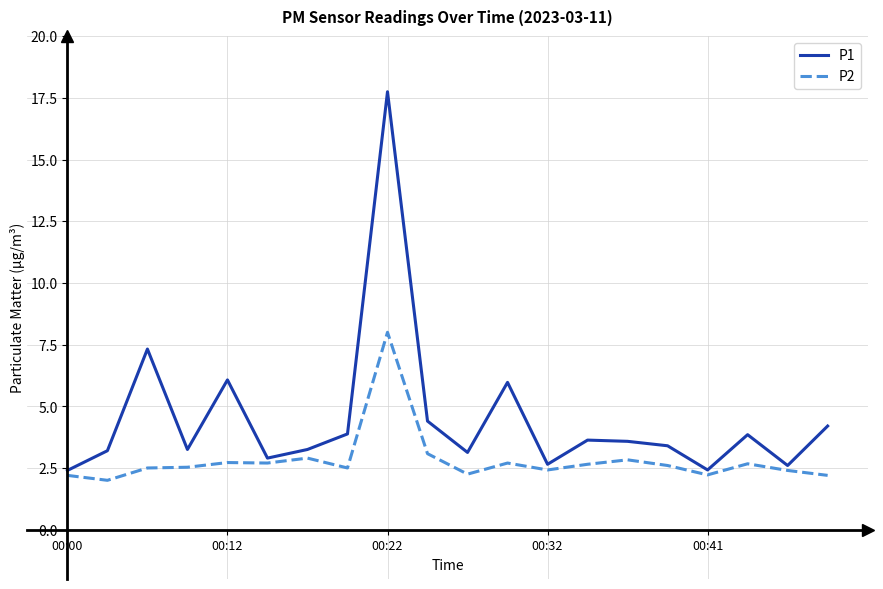

How many lines are shown in the chart?

2